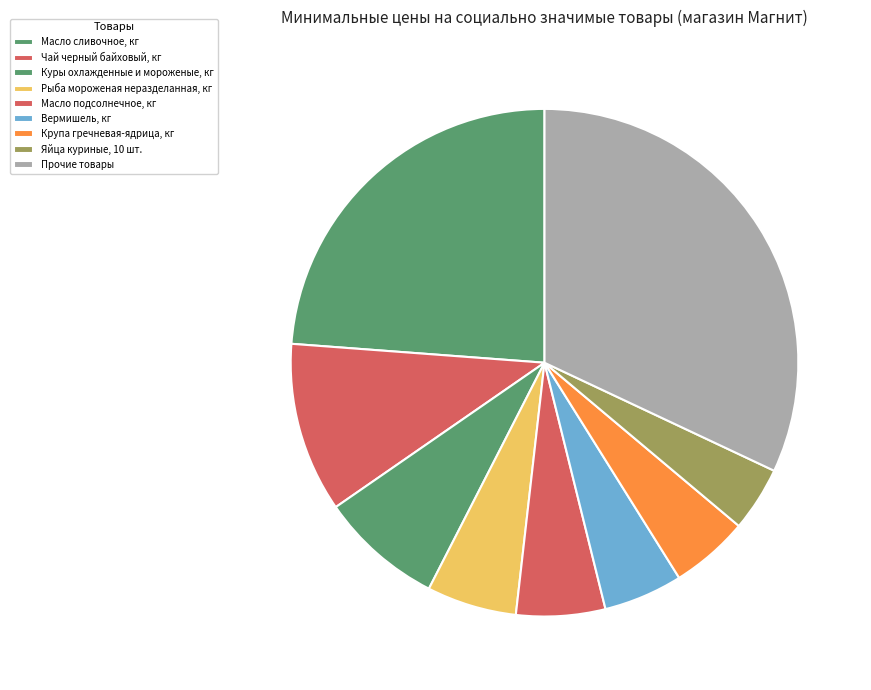

How many slices are in this pie chart?

9